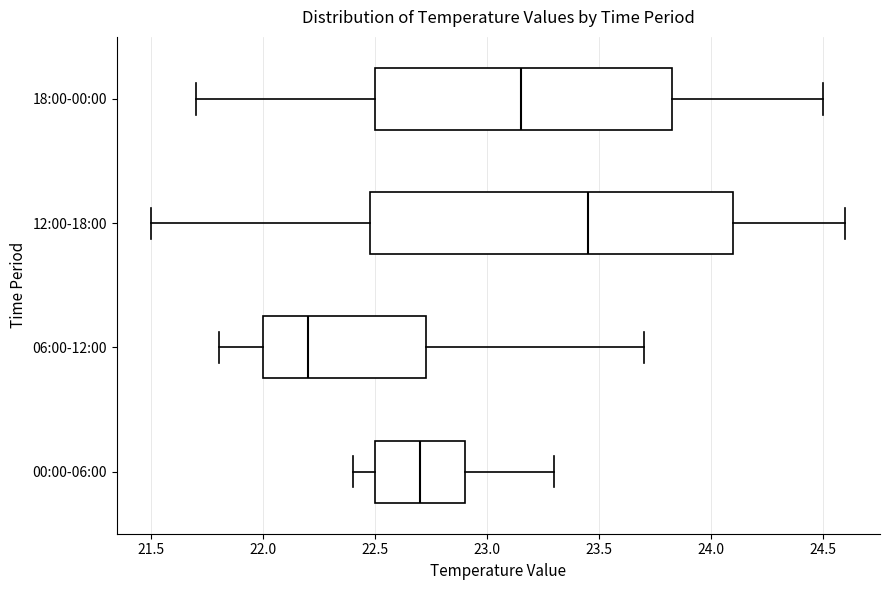

Reading bottom to top, transcribe this box plot: for each box, give where its median line is, the range the box spans, and where its two whiskers end, as read against the x-axis. The values are not printed on the chart, so give them approximately, as read against the axis.

00:00-06:00: median 22.70, box 22.50 to 22.90, whiskers 22.40 to 23.30
06:00-12:00: median 22.20, box 22.00 to 22.75, whiskers 21.80 to 23.70
12:00-18:00: median 23.45, box 22.50 to 24.10, whiskers 21.50 to 24.60
18:00-00:00: median 23.15, box 22.50 to 23.85, whiskers 21.70 to 24.50